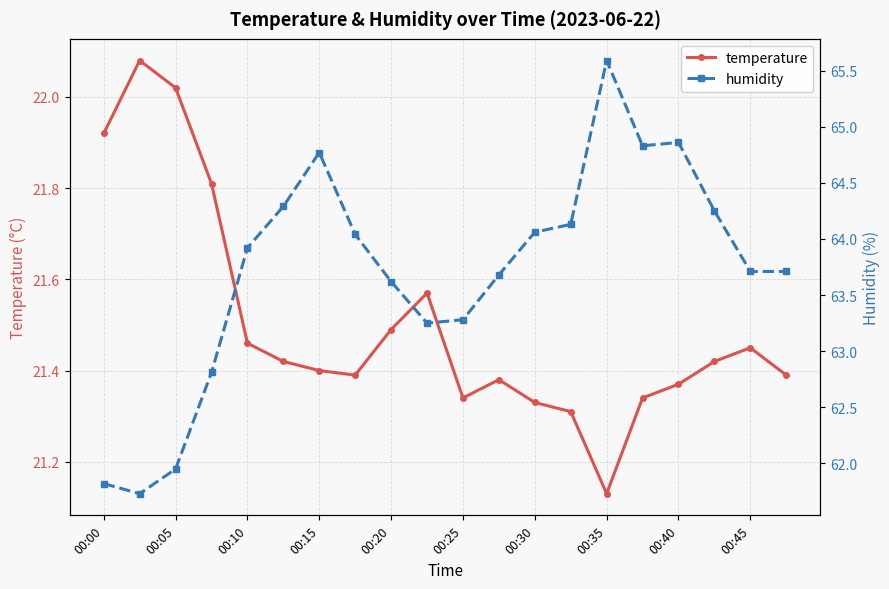

Where is temperature nearest to the value 21?

00:35